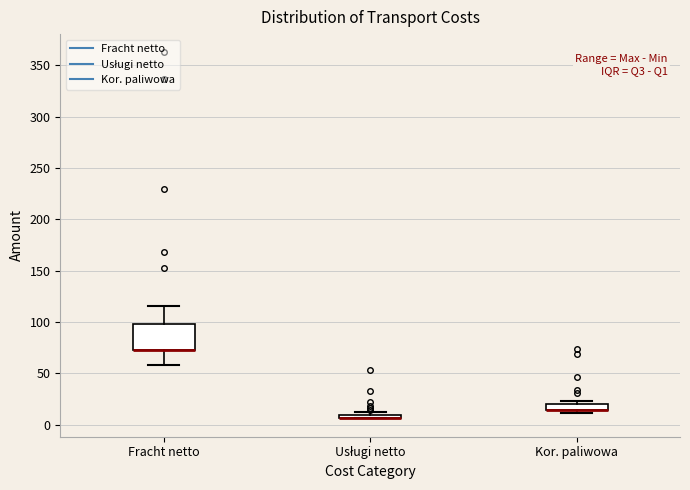

Where is the lower edge of the box for Usługi netto on the y-axis? The values are not printed on the chart, so give them approximately, as read against the axis.

5